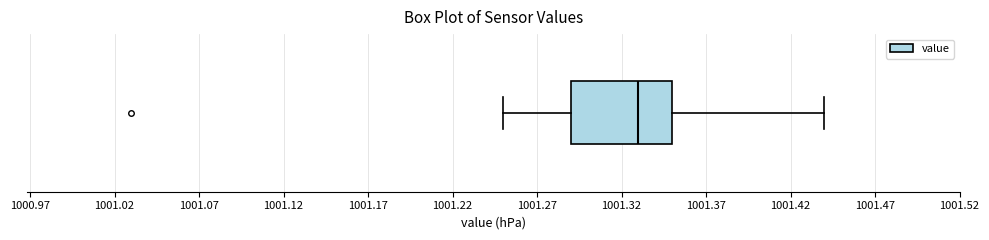

Read this box plot against the x-axis: the position of the median line, the range covered by the box, and the ends of both whiskers. The values are not printed on the chart, so give them approximately, as read against the axis.

median 1001.33, box 1001.29 to 1001.35, whiskers 1001.25 to 1001.44